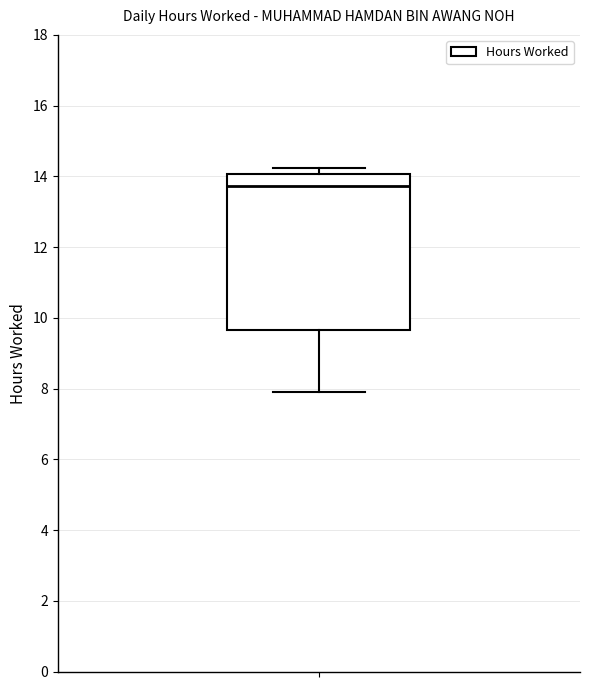

Read this box plot against the y-axis: the position of the median line, the range covered by the box, and the ends of both whiskers. The values are not printed on the chart, so give them approximately, as read against the axis.

median 13.8, box 9.6 to 14.0, whiskers 8.0 to 14.2